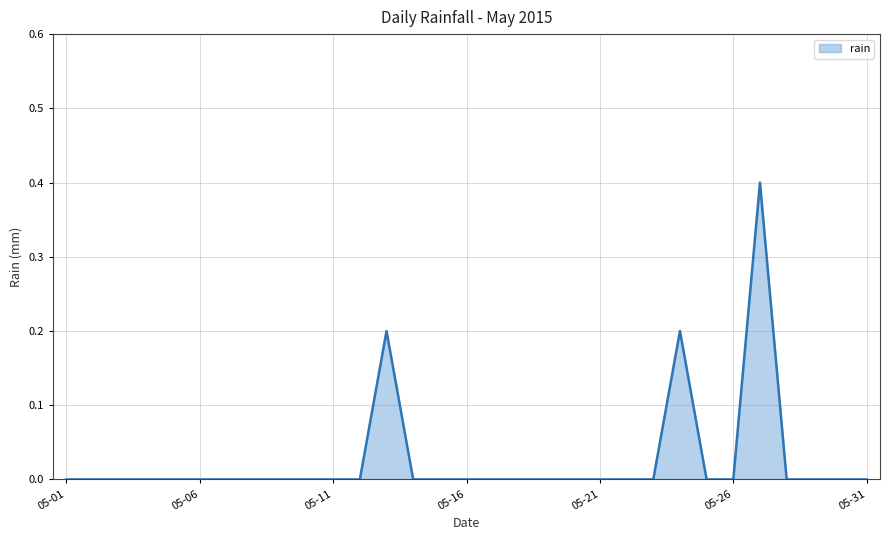

Reading right to left, what are all the values shown in this chart?

0.0	0.0	0.0	0.0	0.4	0.0	0.0	0.2	0.0	0.0	0.0	0.0	0.0	0.0	0.0	0.0	0.0	0.0	0.2	0.0	0.0	0.0	0.0	0.0	0.0	0.0	0.0	0.0	0.0	0.0	0.0